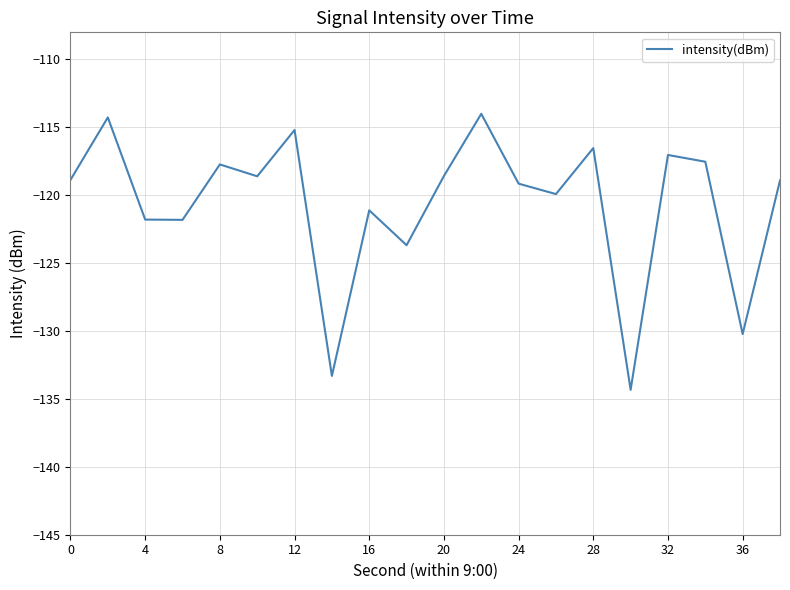

What is the greatest value displayed?

-114.0